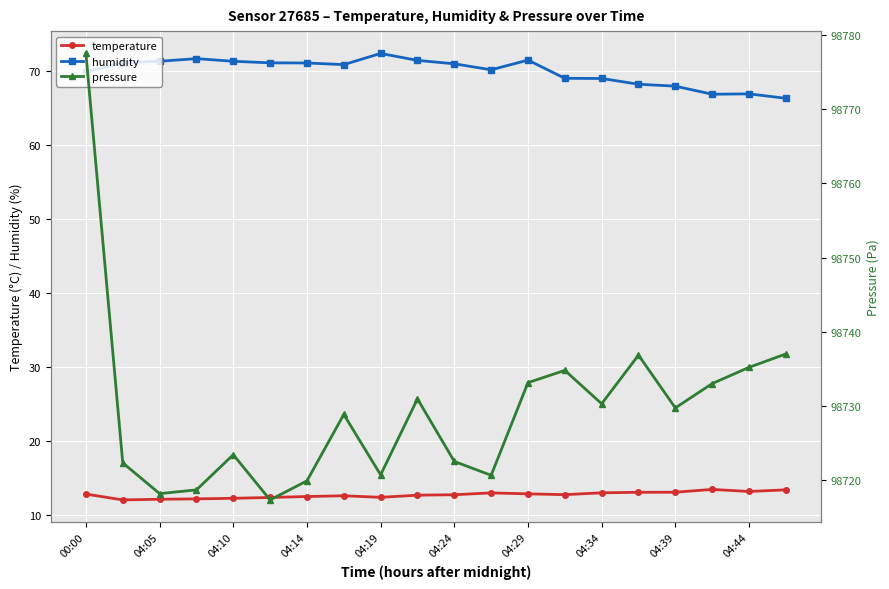

The value of humidity at 04:10 is 96.2. True or false?

False